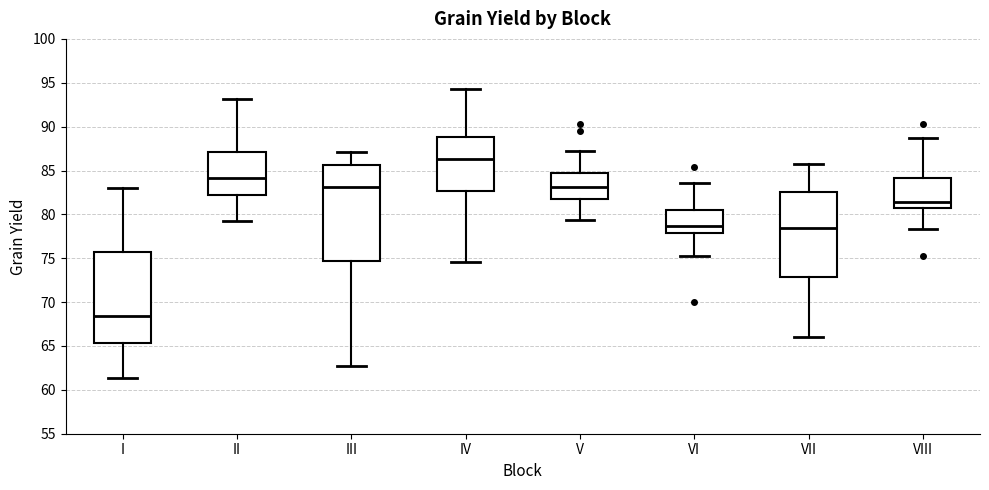

Which box's median line is the highest?

IV